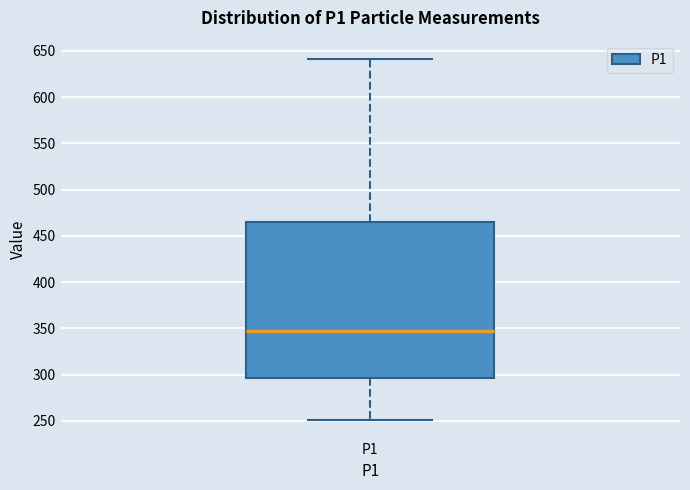

Where does the lower whisker of the box for P1 end on the y-axis? The values are not printed on the chart, so give them approximately, as read against the axis.

250